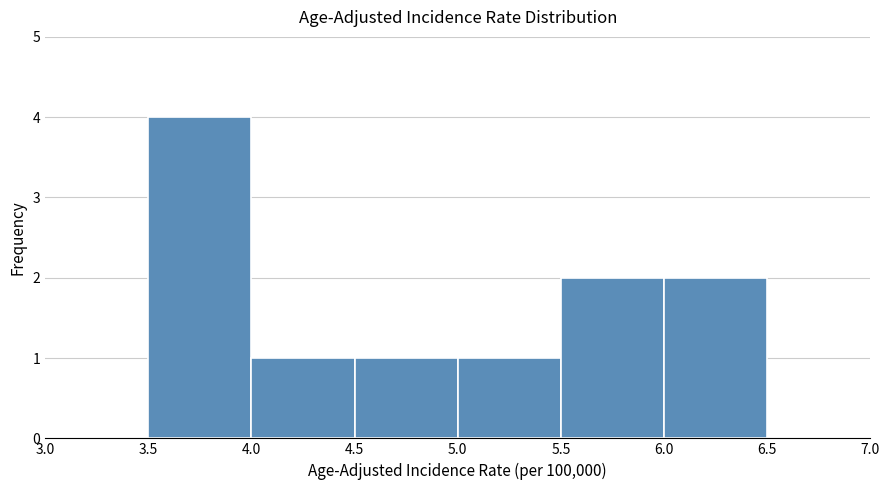

Over which range of the x-axis is the bar tallest?

3.5 to 4.0